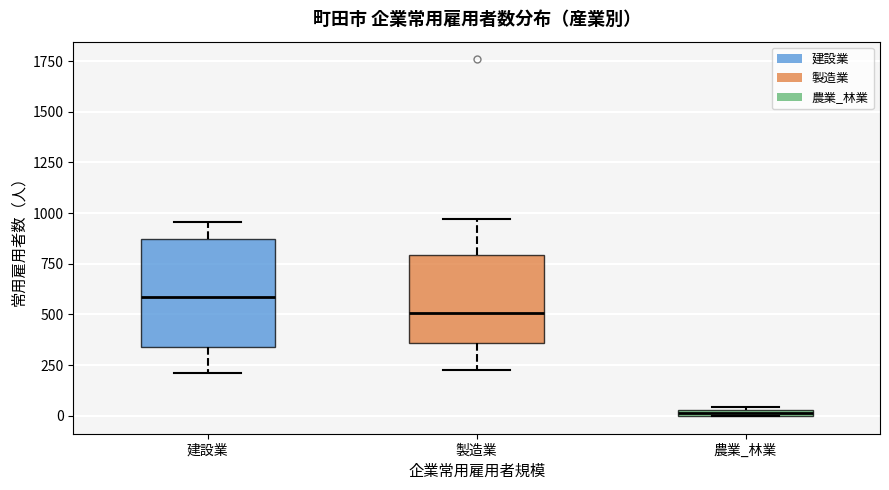

Where is the upper edge of the box for 製造業 on the y-axis? The values are not printed on the chart, so give them approximately, as read against the axis.

800